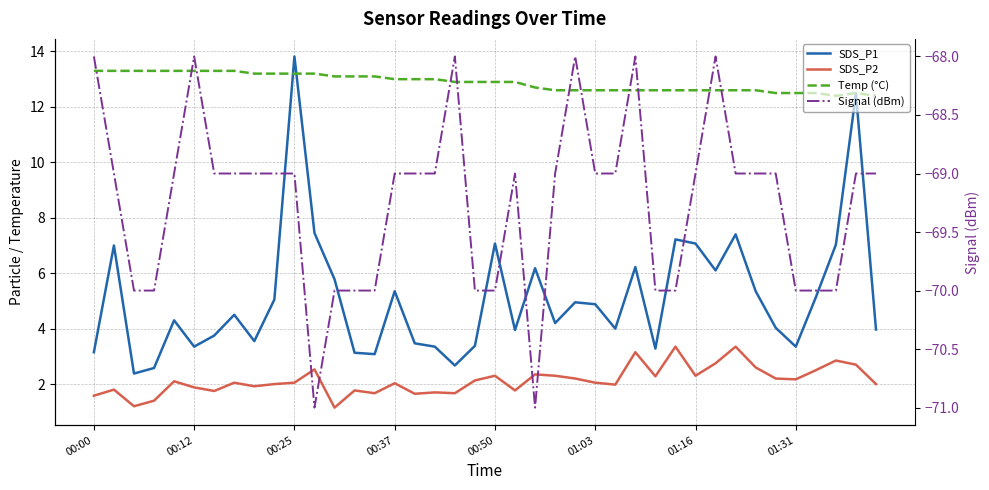

Count the number of data series in this chart.

4